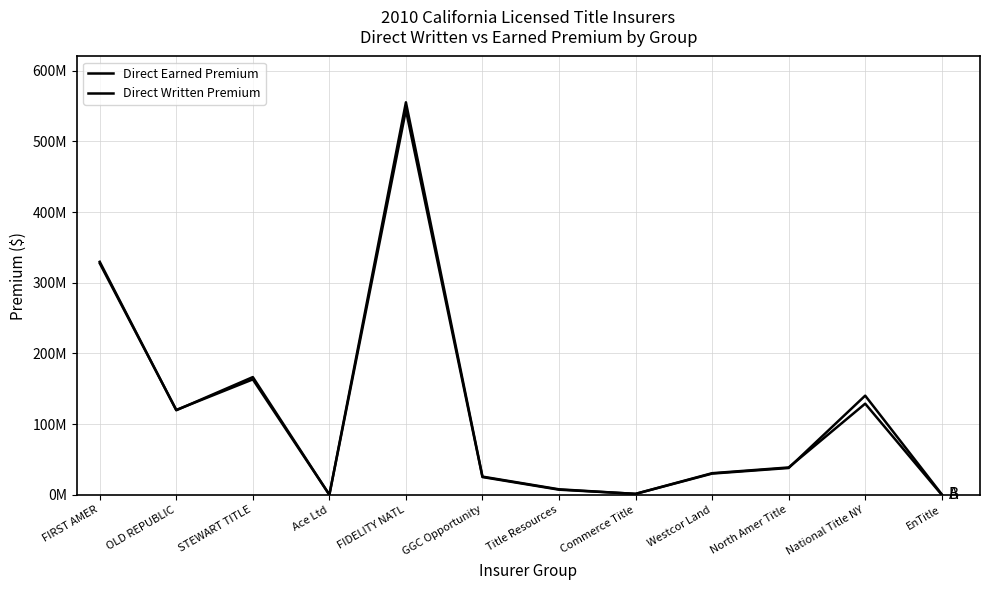

Does the chart display data point markers on the line(s)?

No